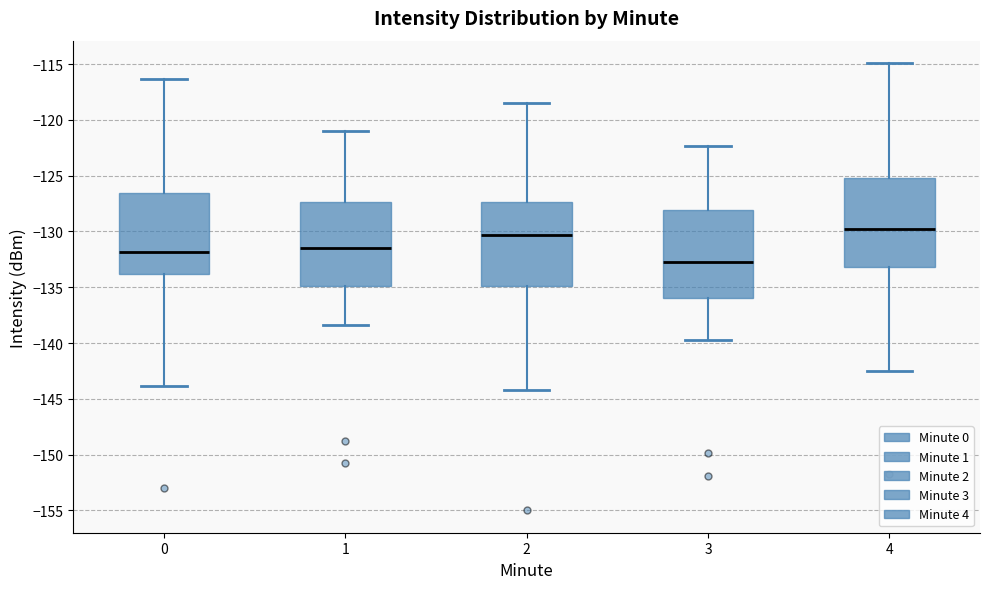

Reading left to right, transcribe this box plot: for each box, give where its median line is, the range the box spans, and where its two whiskers end, as read against the y-axis. The values are not printed on the chart, so give them approximately, as read against the axis.

0: median -132.0, box -134.0 to -126.5, whiskers -144.0 to -116.5
1: median -131.5, box -135.0 to -127.5, whiskers -138.5 to -121.0
2: median -130.5, box -135.0 to -127.5, whiskers -144.0 to -118.5
3: median -132.5, box -136.0 to -128.0, whiskers -139.5 to -122.5
4: median -129.5, box -133.0 to -125.0, whiskers -142.5 to -115.0